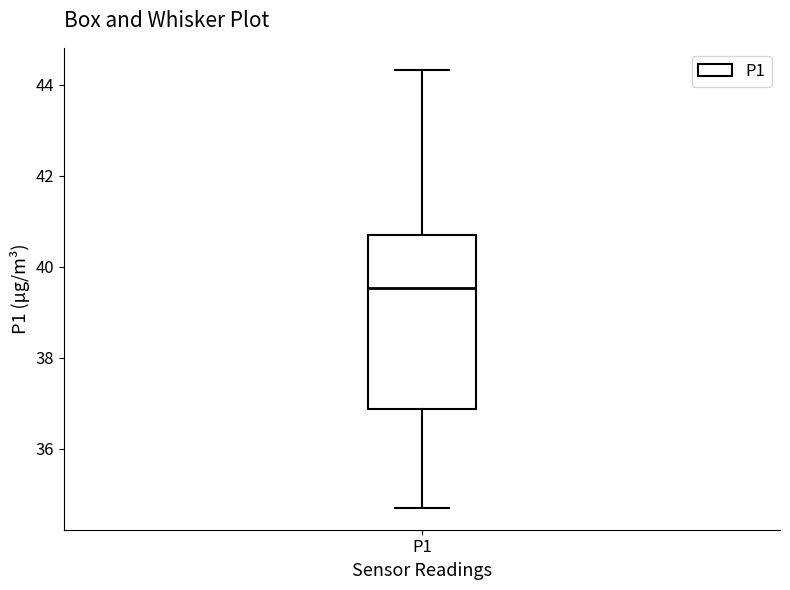

Transcribe this box plot: give where the median line is, the range the box spans, and where the two whiskers end, as read against the y-axis. The values are not printed on the chart, so give them approximately, as read against the axis.

median 39.6, box 36.8 to 40.6, whiskers 34.8 to 44.4